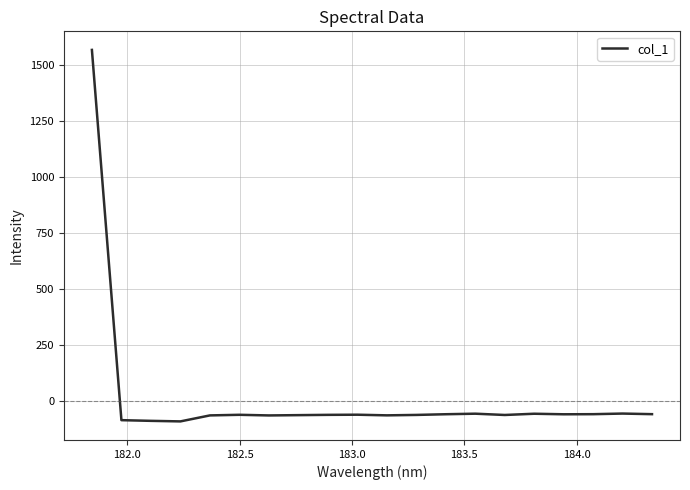

What is the sum of all values?

363.3